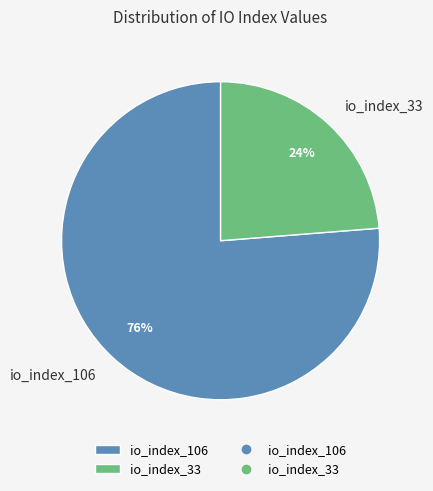

Which slice represents more than half of the pie?

io_index_106